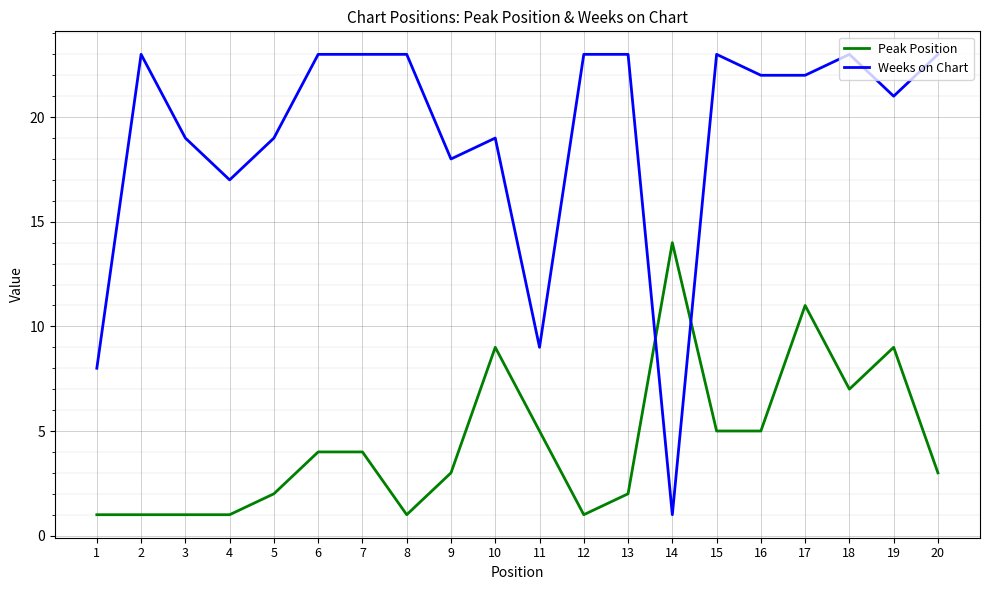

How many times do Weeks on Chart and Peak Position cross each other?

2